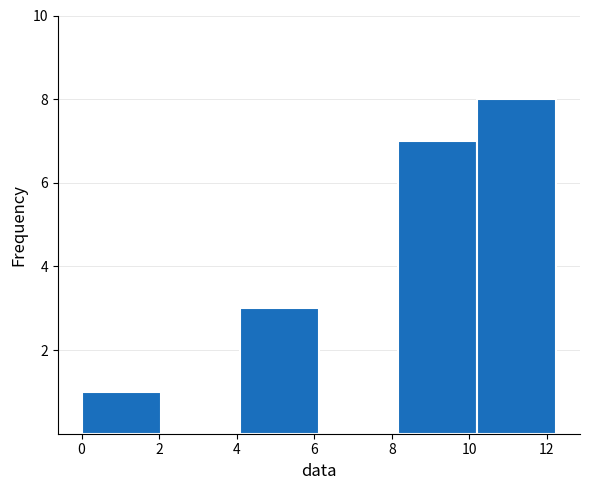

Over which range of the x-axis is the bar tallest?

10.20 to 12.24